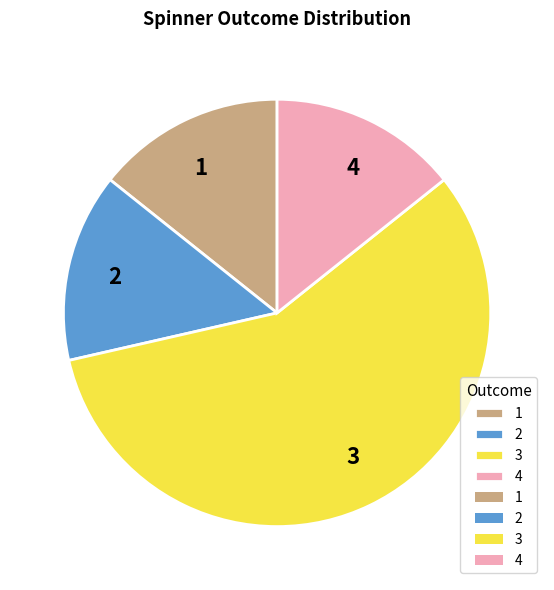

Which category has the biggest portion of the pie?

3